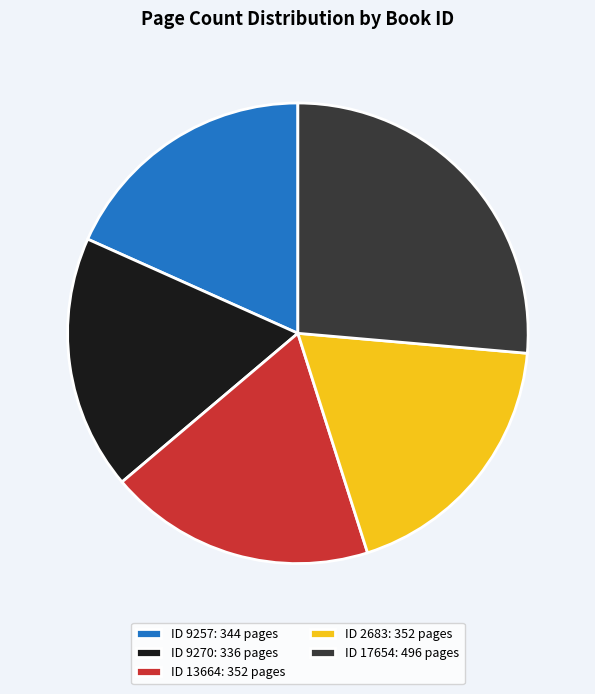

Between ID 9270: 336 pages and ID 17654: 496 pages, which is larger?

ID 17654: 496 pages